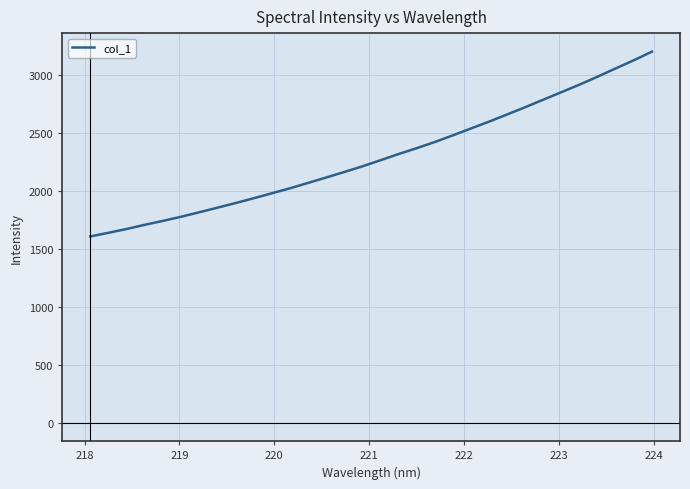

What is the maximum value shown in the chart?

3203.5